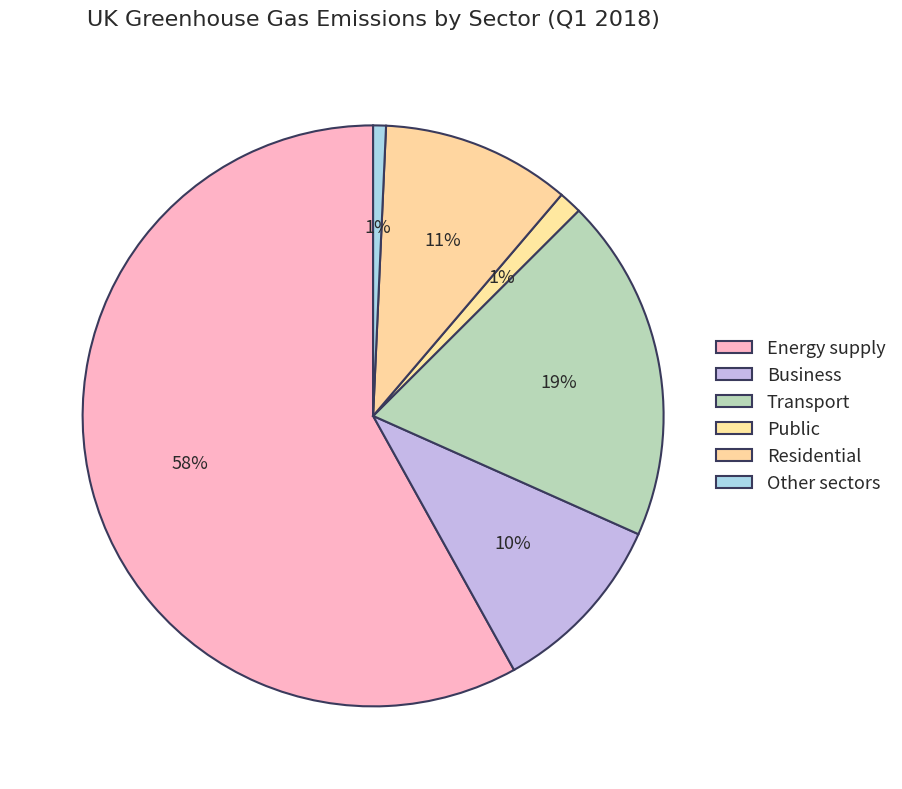

Is there any slice that represents more than half of the pie?

Yes